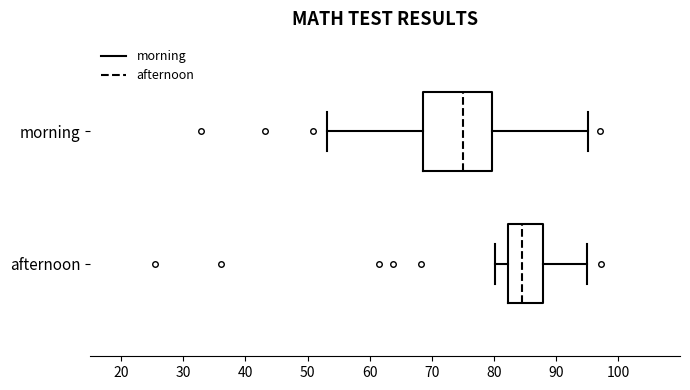

Reading bottom to top, read every box against the x-axis: the position of its median line, the range the box covers, and the ends of its whiskers. The values are not printed on the chart, so give them approximately, as read against the axis.

afternoon: median 85, box 82 to 88, whiskers 80 to 95
morning: median 75, box 69 to 80, whiskers 53 to 95